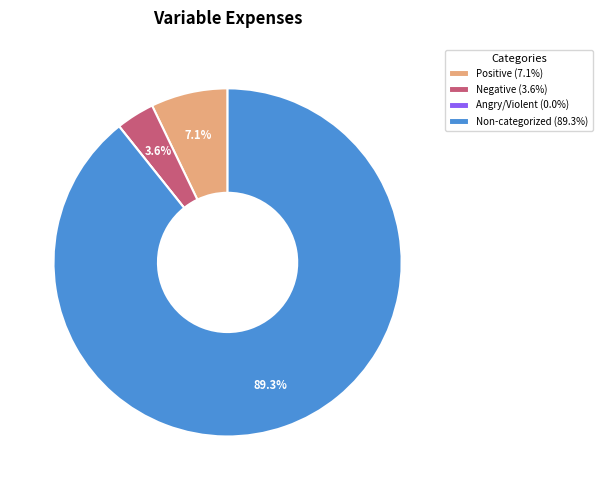

What percentage is NOT represented by Non-categorized (89.3%)?

10.7%